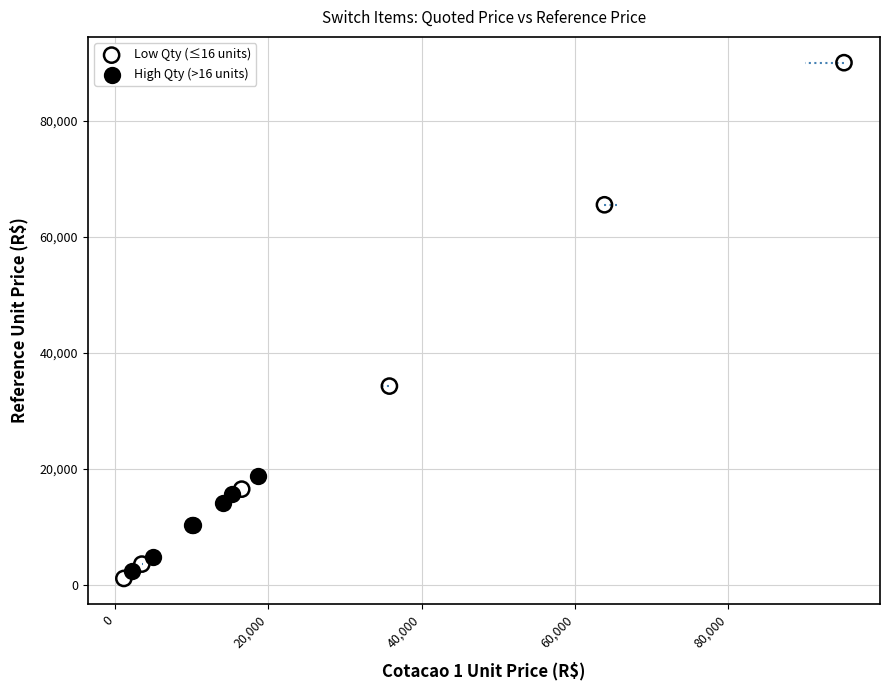

Which series has the largest Y range (max minus min)?

Low Qty (≤16 units)